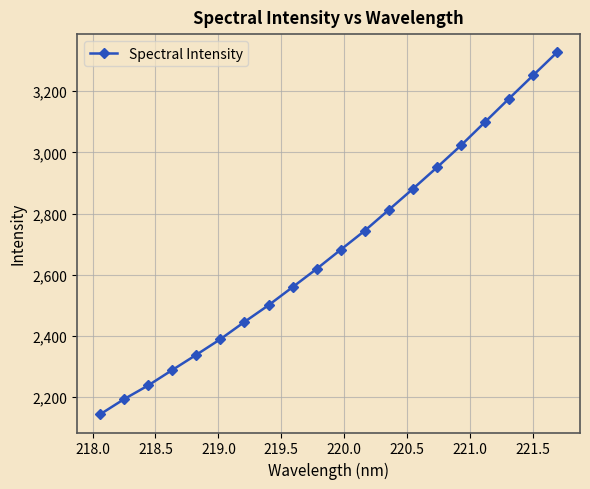

What is the maximum value shown in the chart?

3327.7